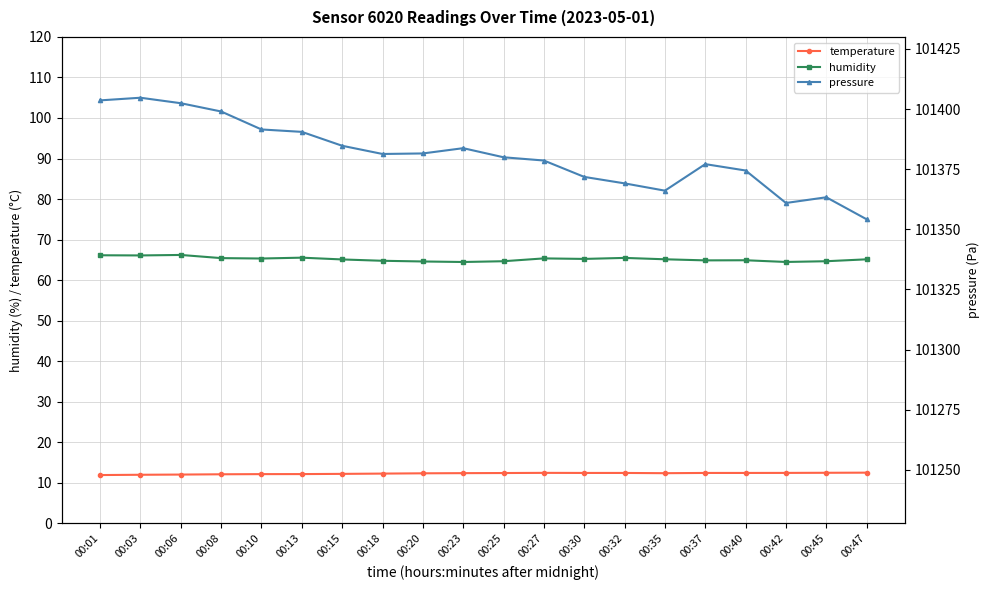

Which category has the lowest value in the humidity series?

00:23